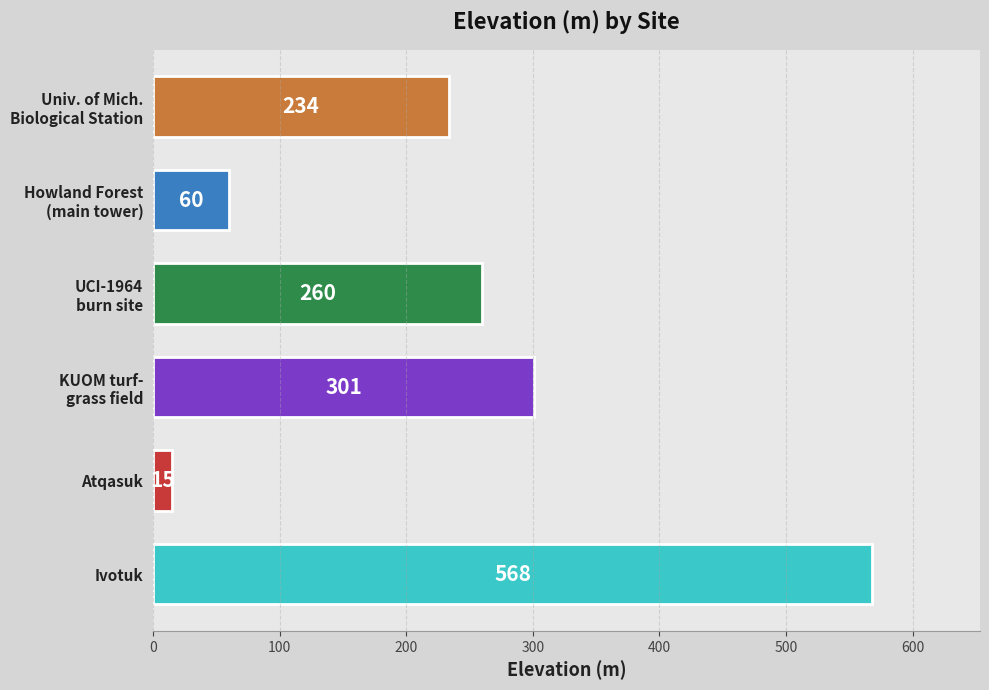

What is the sum of the values at Atqasuk and Ivotuk?

583